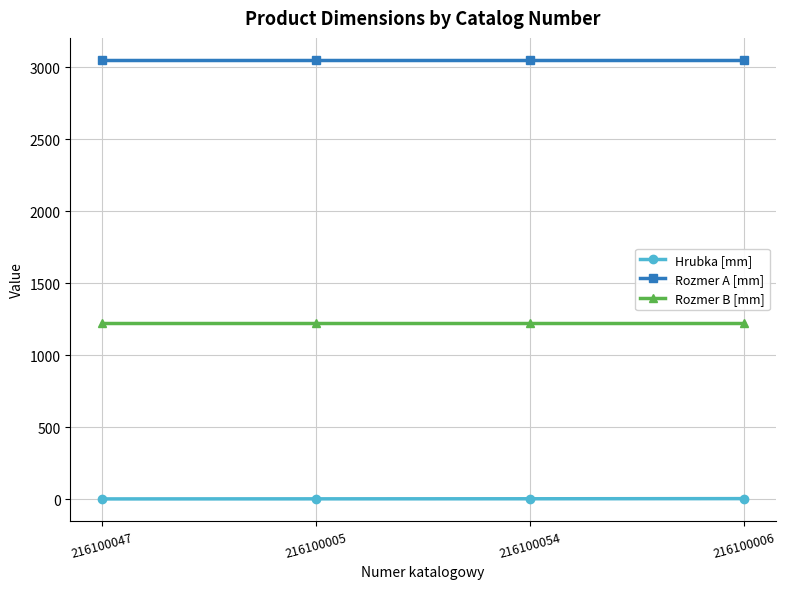

What value does the Rozmer B [mm] series have at 216100047?

1220.0